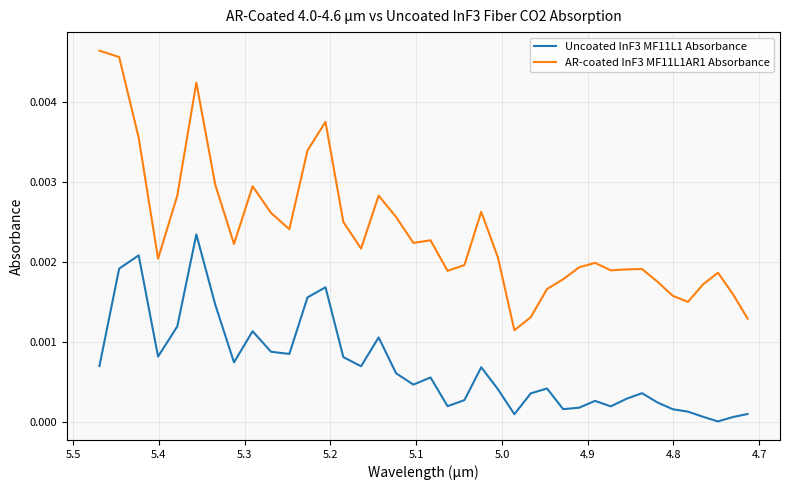

At how many categories does at least one series exceed 0?

39